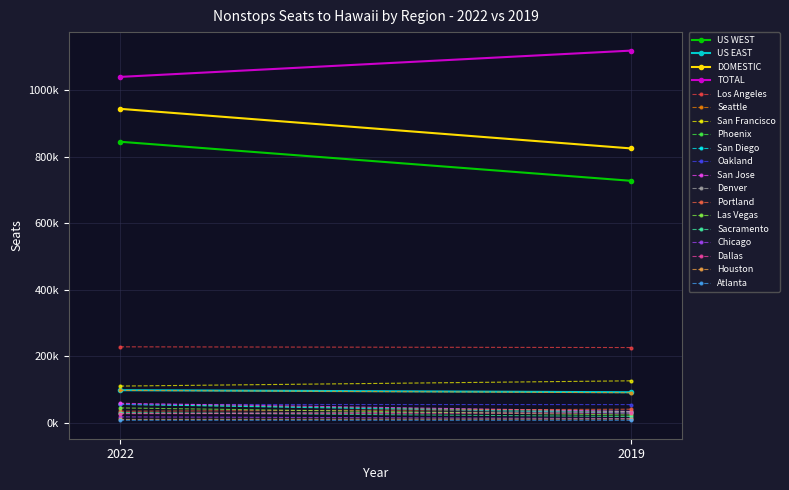

Rank the categories by TOTAL value from lowest to highest.

2022, 2019